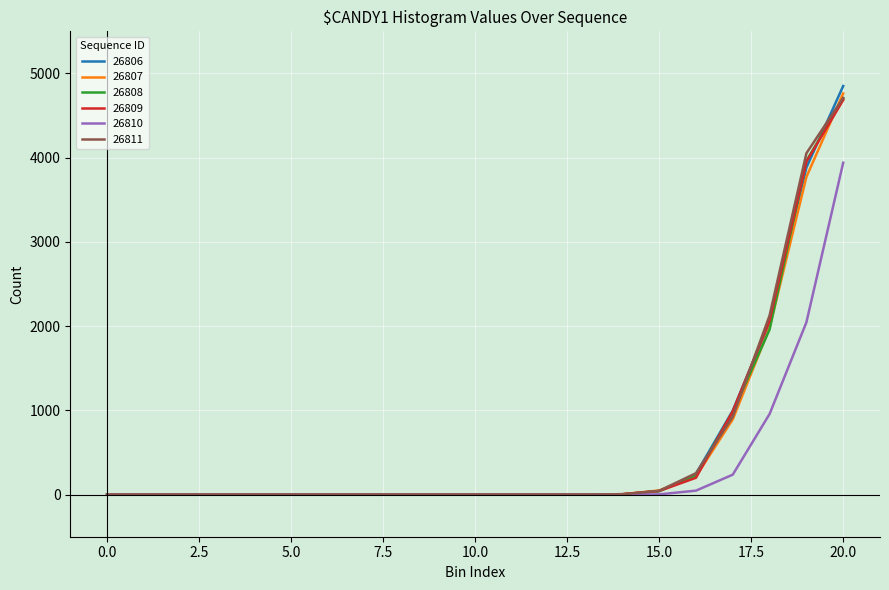

Which series has the widest spread of values?

26806